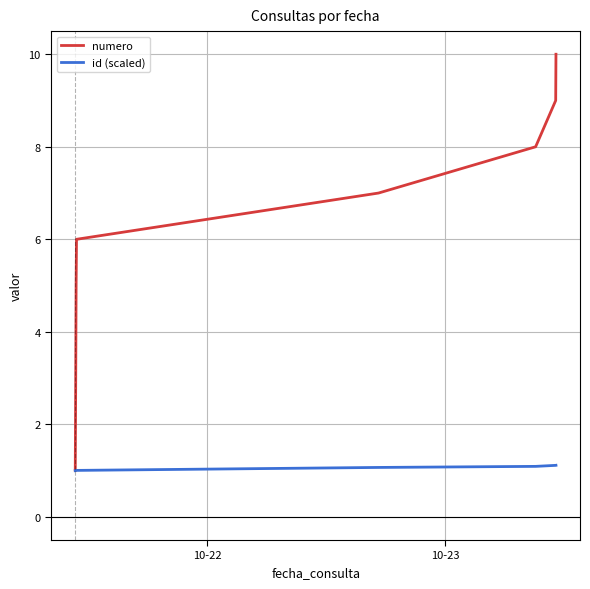

Which series has the largest total across all categories?

numero